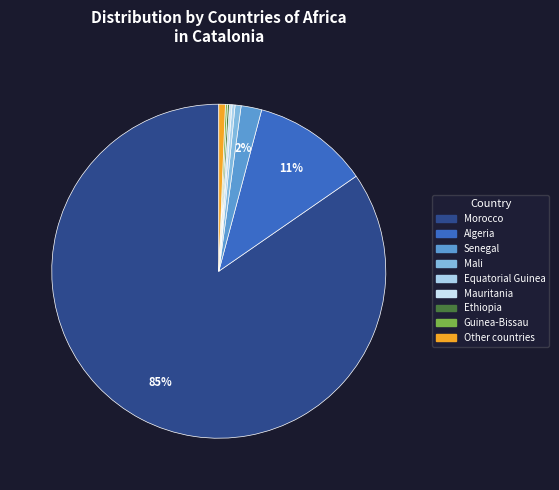

Approximately how many times larger is the value at Guinea-Bissau compared to Mauritania?

0.8